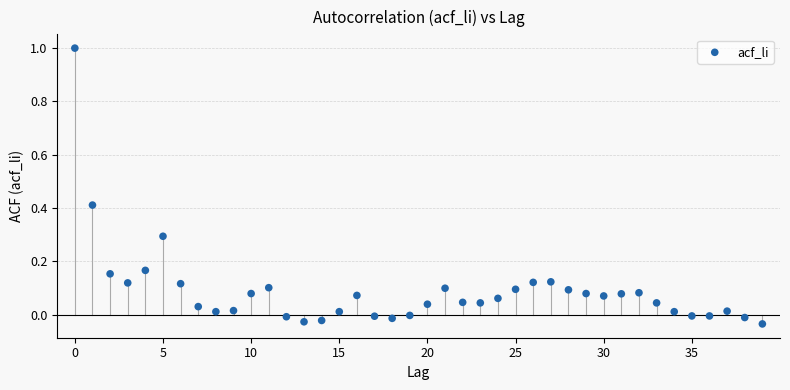

What is the range of Y values (max minus min)?

1.0